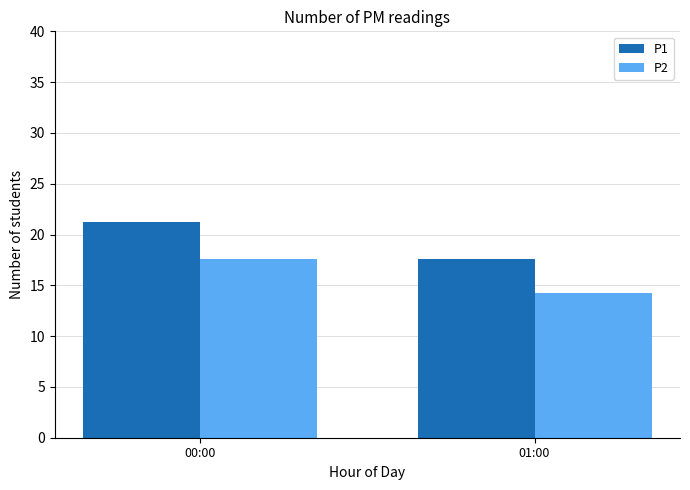

List the labels in order of P2 value, smallest first.

01:00, 00:00